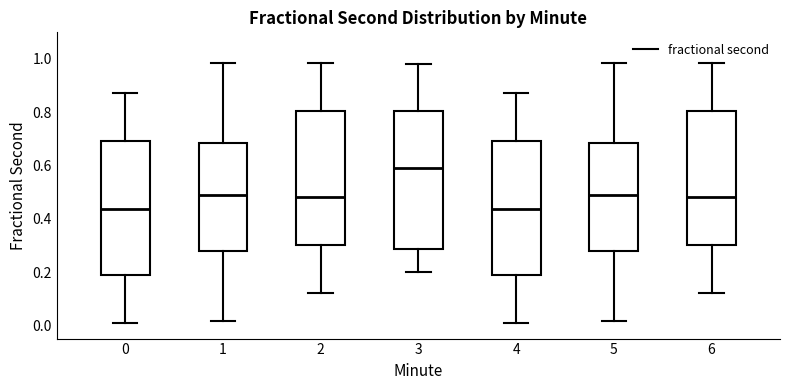

Where is the upper edge of the box at x = 1 on the y-axis? The values are not printed on the chart, so give them approximately, as read against the axis.

0.68